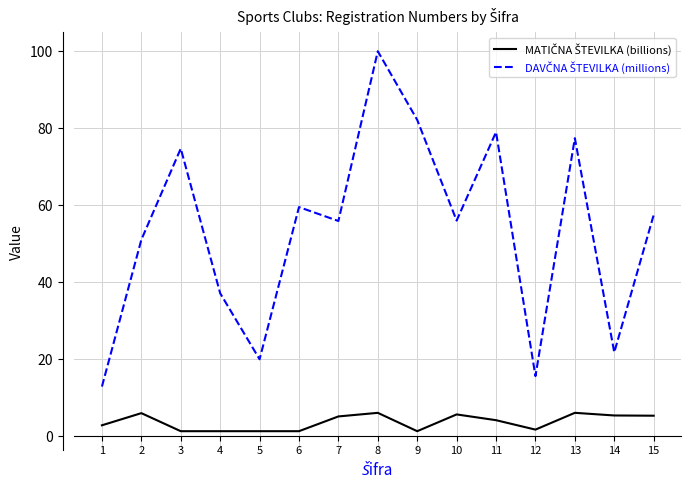

What is the total value across all series at 11?

83.0